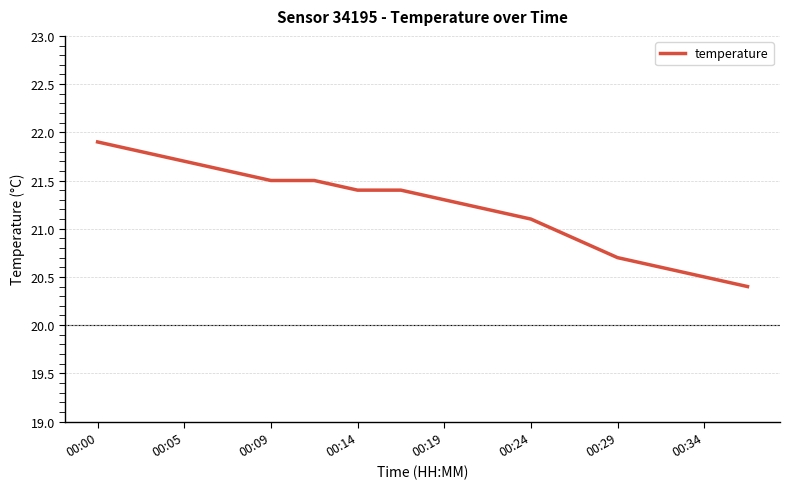

Count the number of values greater than 21.

11